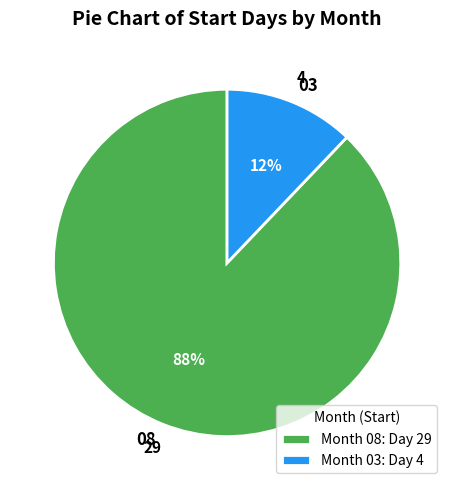

To the nearest percent, what portion does 03 represent?

12%